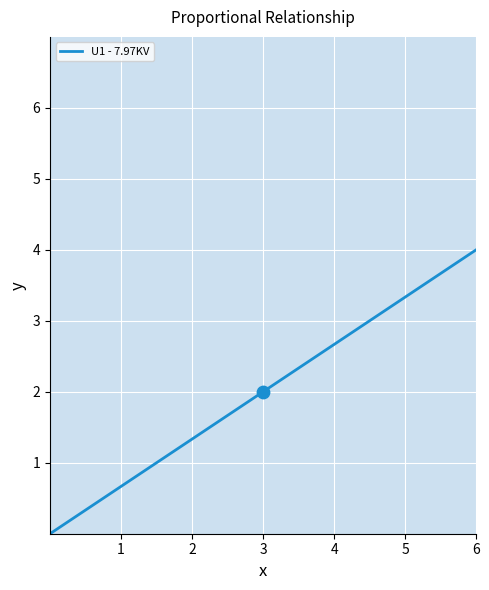

What is the average value?

2.0